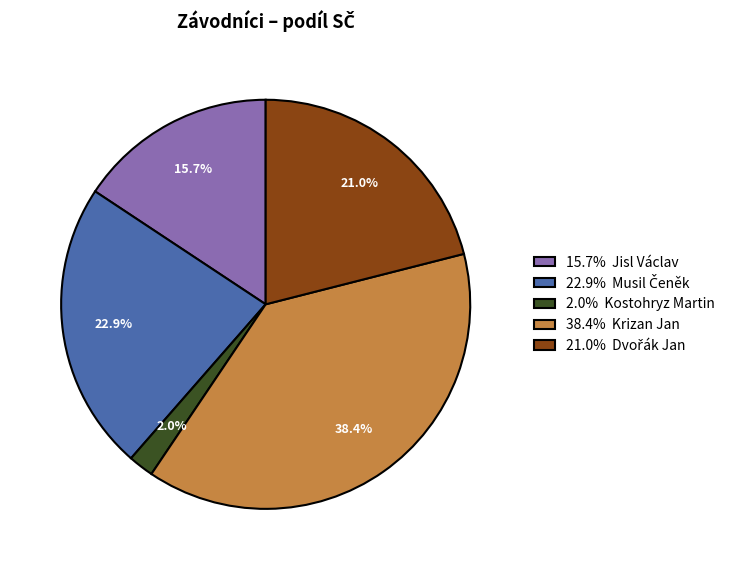

Between 2.0% Kostohryz Martin and 38.4% Krizan Jan, which is larger?

38.4% Krizan Jan